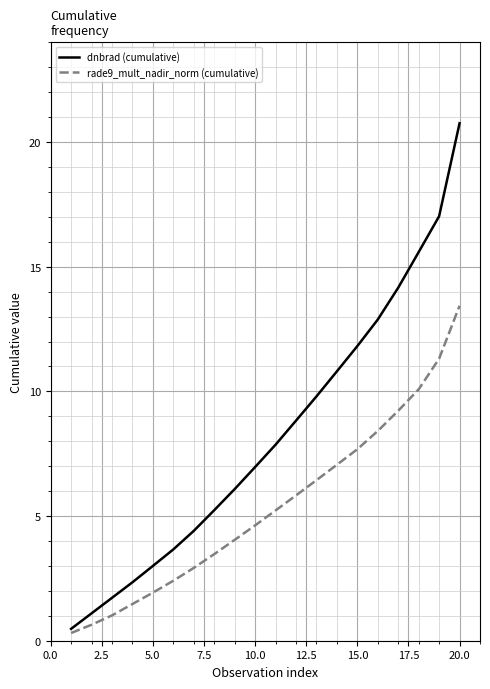

Which series has the largest total across all categories?

dnbrad (cumulative)